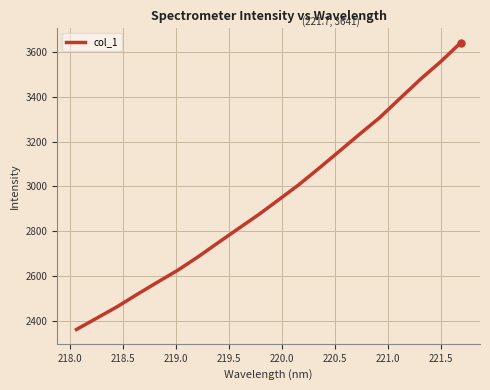

What is the greatest value displayed?

3641.2